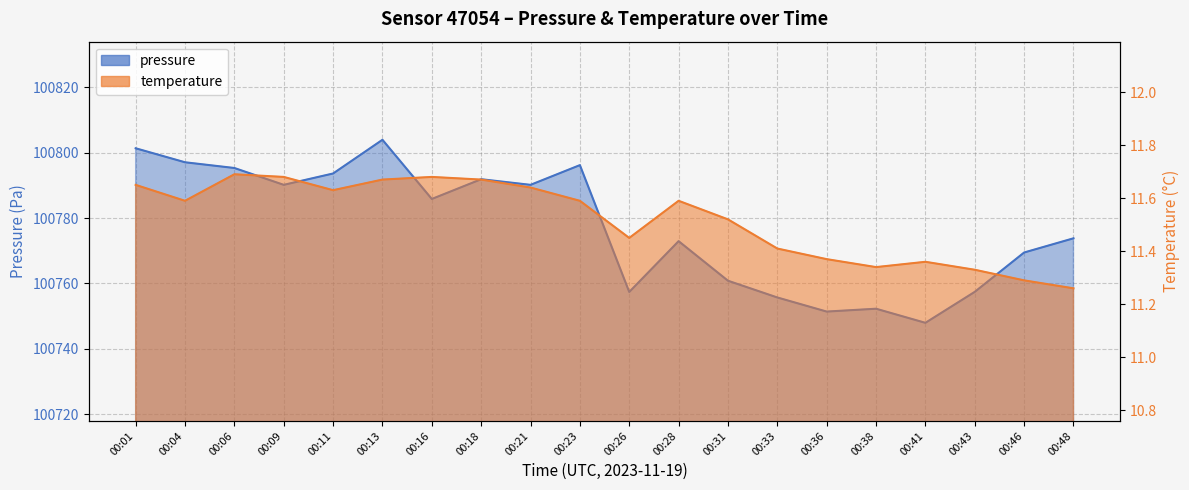

What is the minimum value shown in the chart?

11.3